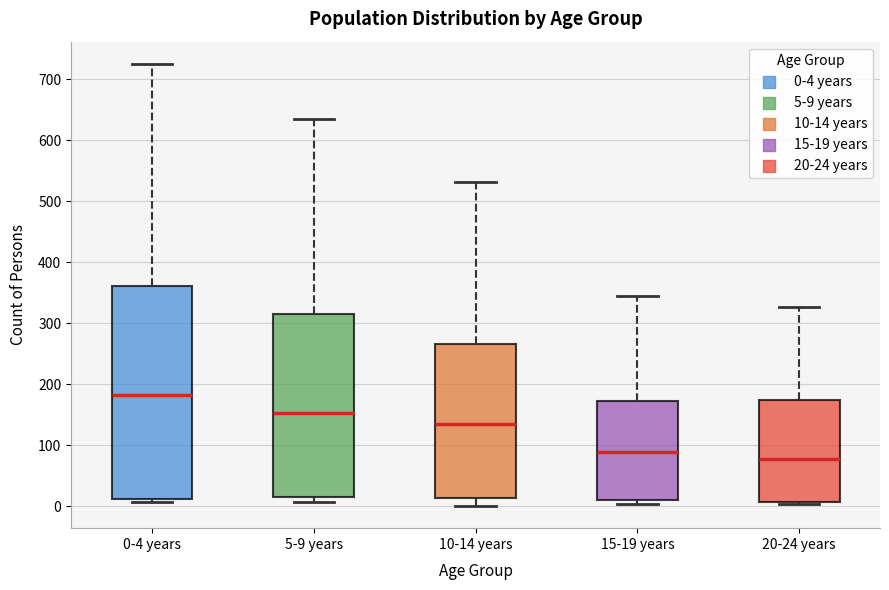

Which box has the highest median line?

0-4 years